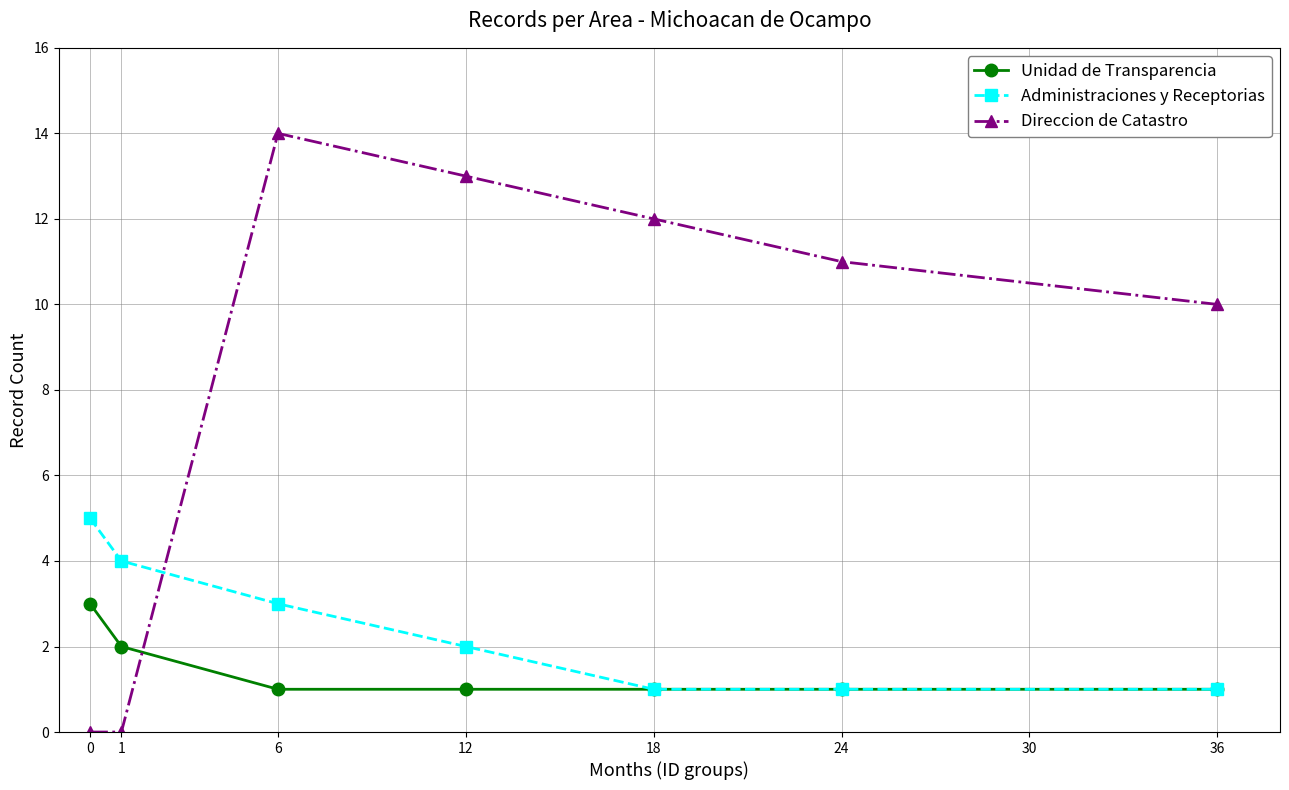

List the series in order of their peak value, lowest first.

Unidad de Transparencia, Administraciones y Receptorias, Direccion de Catastro